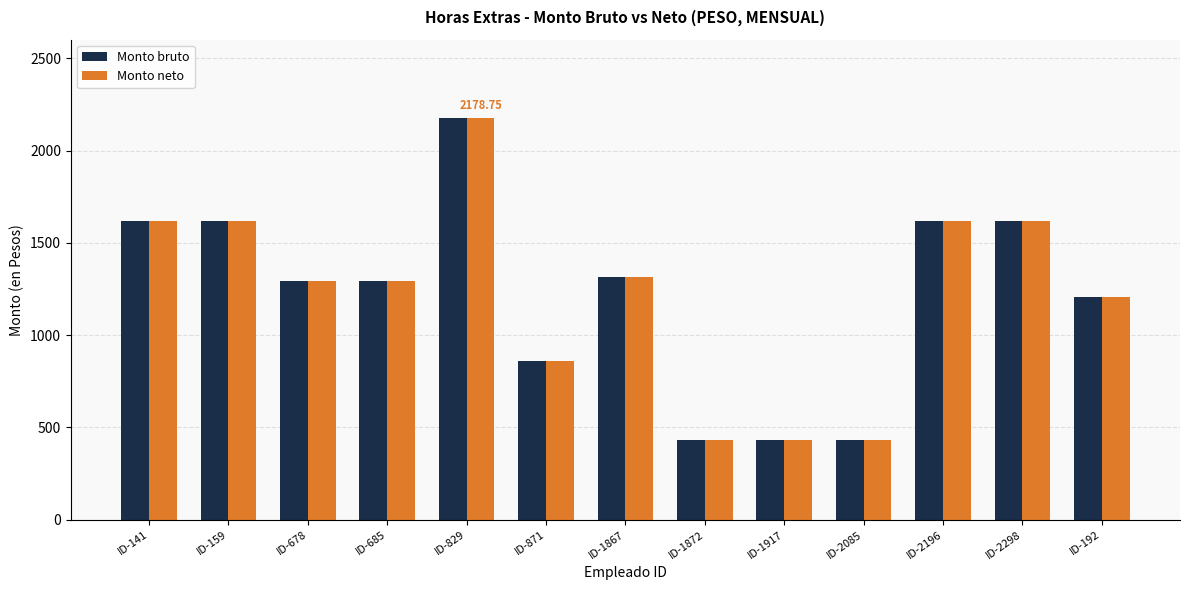

What is the label of the 3rd bar from the right?

ID-2196